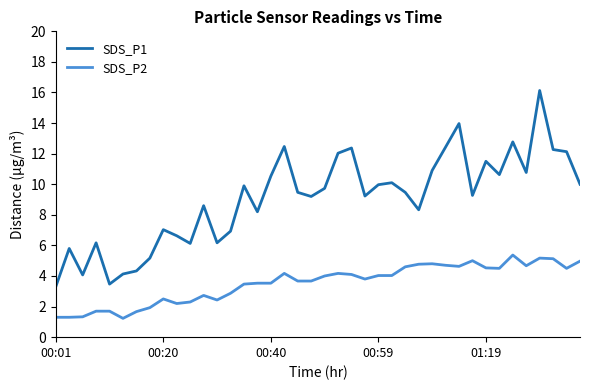

What is the minimum value for SDS_P1?

3.3